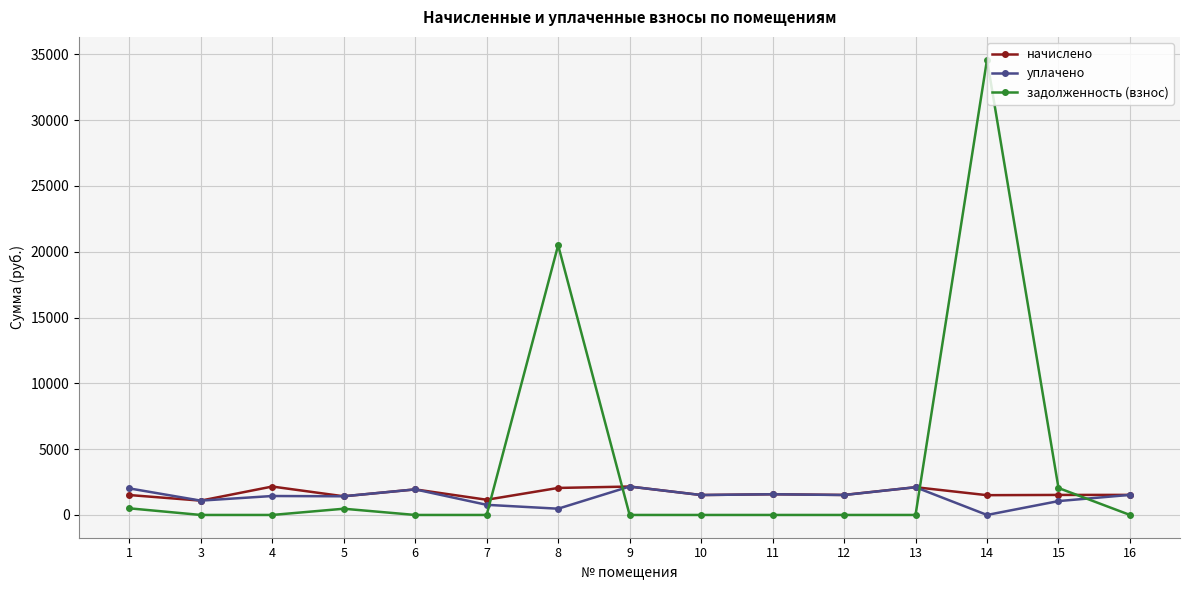

Does the chart have visible grid lines?

Yes